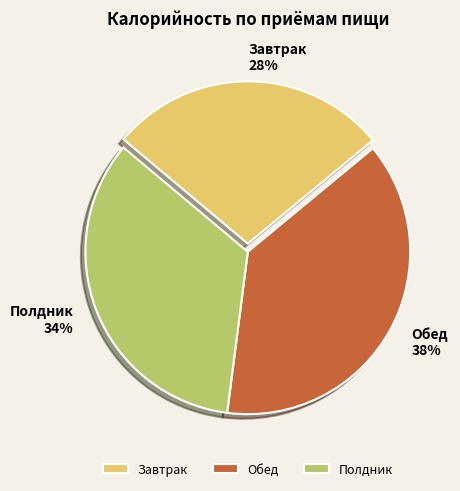

Between Завтрак and Обед, which is larger?

Обед